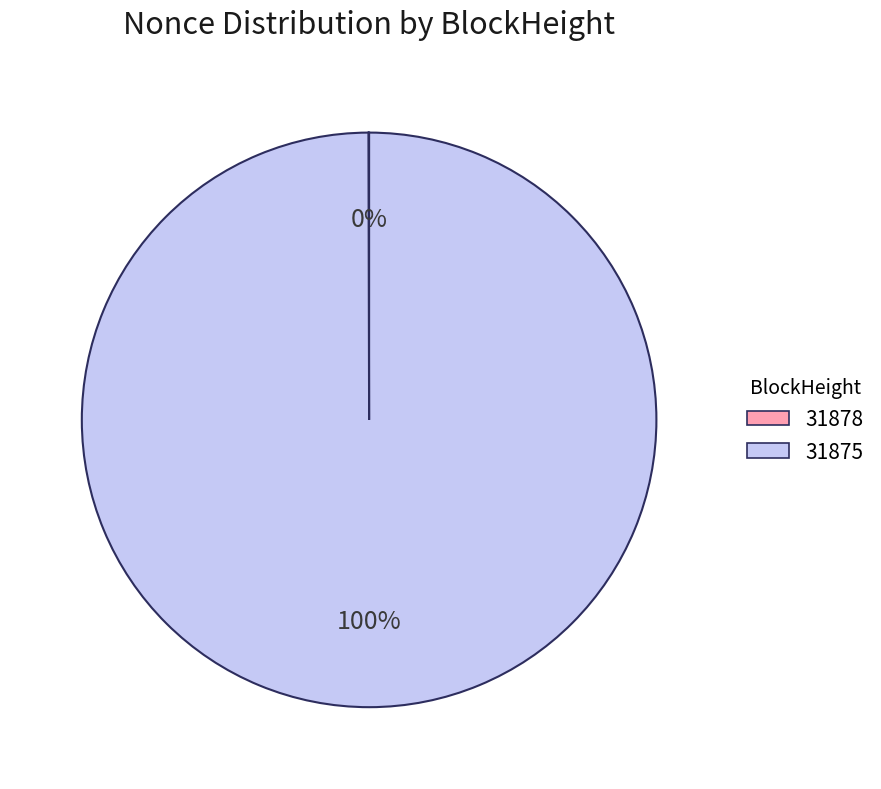

Which slice represents more than half of the pie?

31875